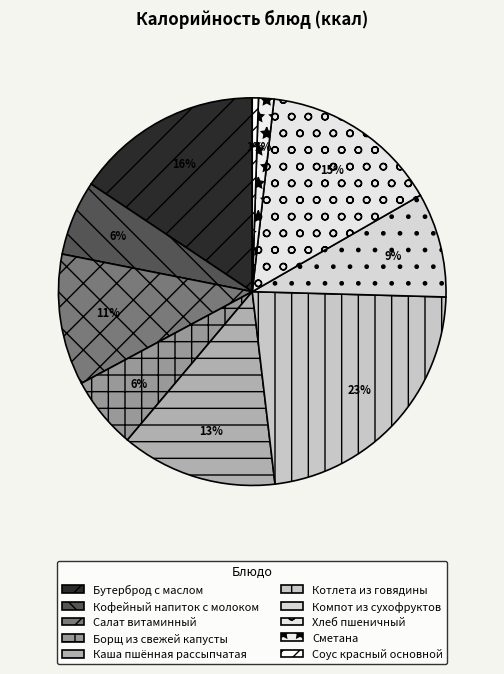

To the nearest percent, what is the combined percentage of Кофейный напиток с молоком and Каша пшённая рассыпчатая?

19%